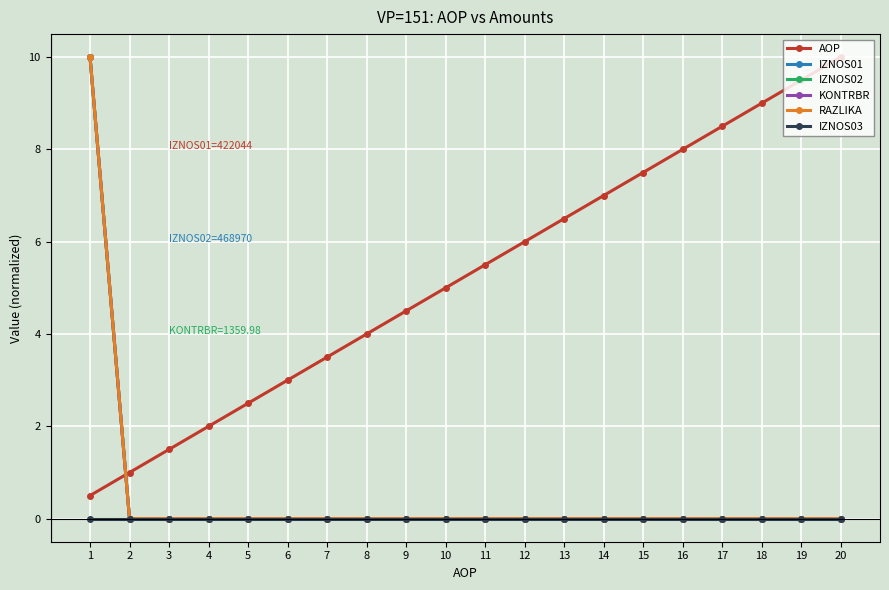

What is the spread (max minus min) of values at 3?

1.5